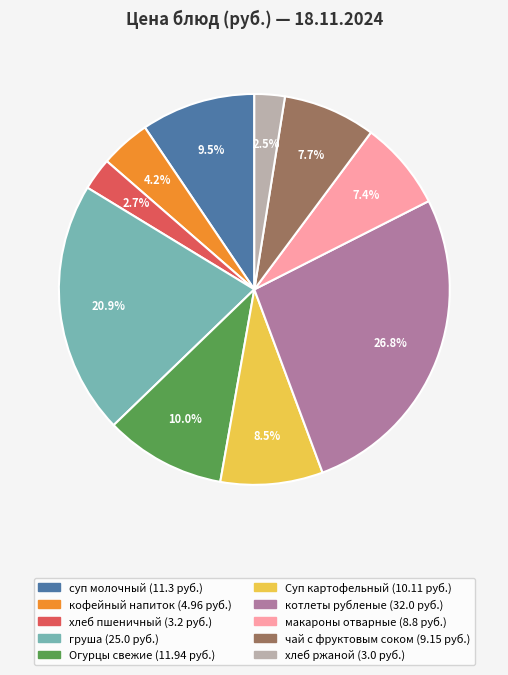

Is there any slice that represents more than half of the pie?

No